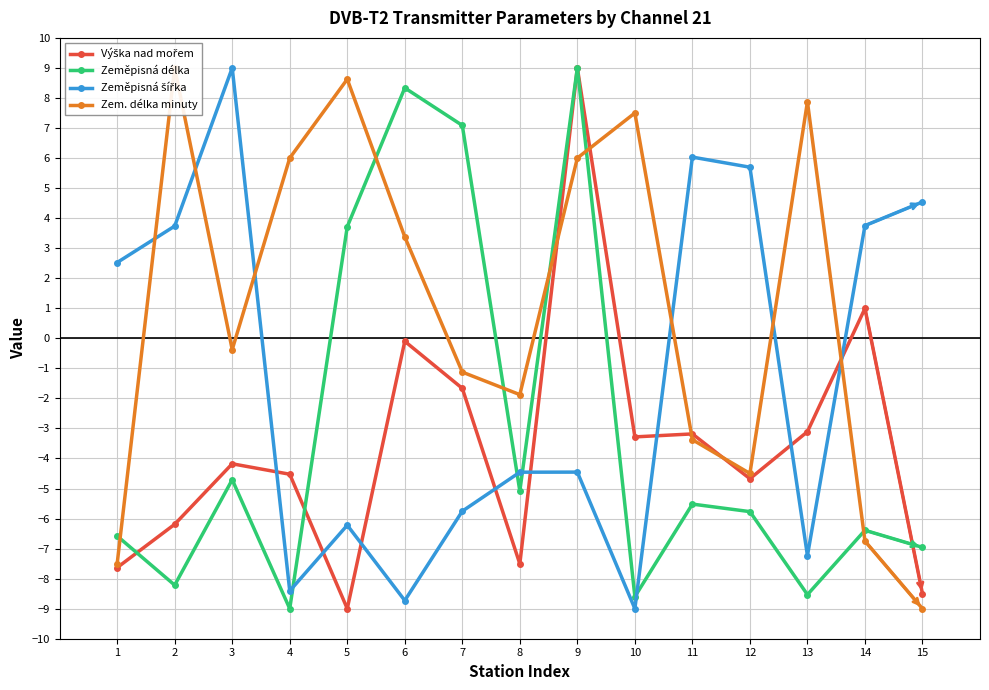

Reading left to right, transcribe all the data shown in this chart.

Výška nad mořem: -7.6	-6.2	-4.2	-4.5	-9.0	-0.1	-1.7	-7.5	9.0	-3.3	-3.2	-4.7	-3.1	1.0	-8.5
Zeměpisná délka: -6.6	-8.2	-4.7	-9.0	3.7	8.3	7.1	-5.1	9.0	-8.6	-5.5	-5.8	-8.5	-6.4	-7.0
Zeměpisná šířka: 2.5	3.7	9.0	-8.4	-6.2	-8.7	-5.8	-4.5	-4.5	-9.0	6.0	5.7	-7.2	3.8	4.5
Zem. délka minuty: -7.5	9.0	-0.4	6.0	8.6	3.4	-1.1	-1.9	6.0	7.5	-3.4	-4.5	7.9	-6.8	-9.0